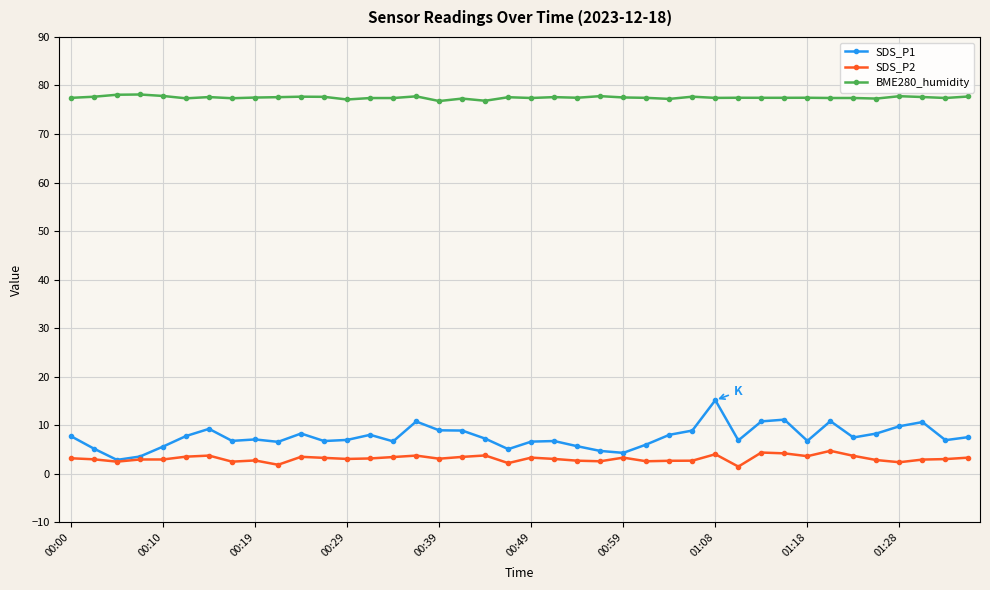

At how many categories does at least one series exceed 40?

40